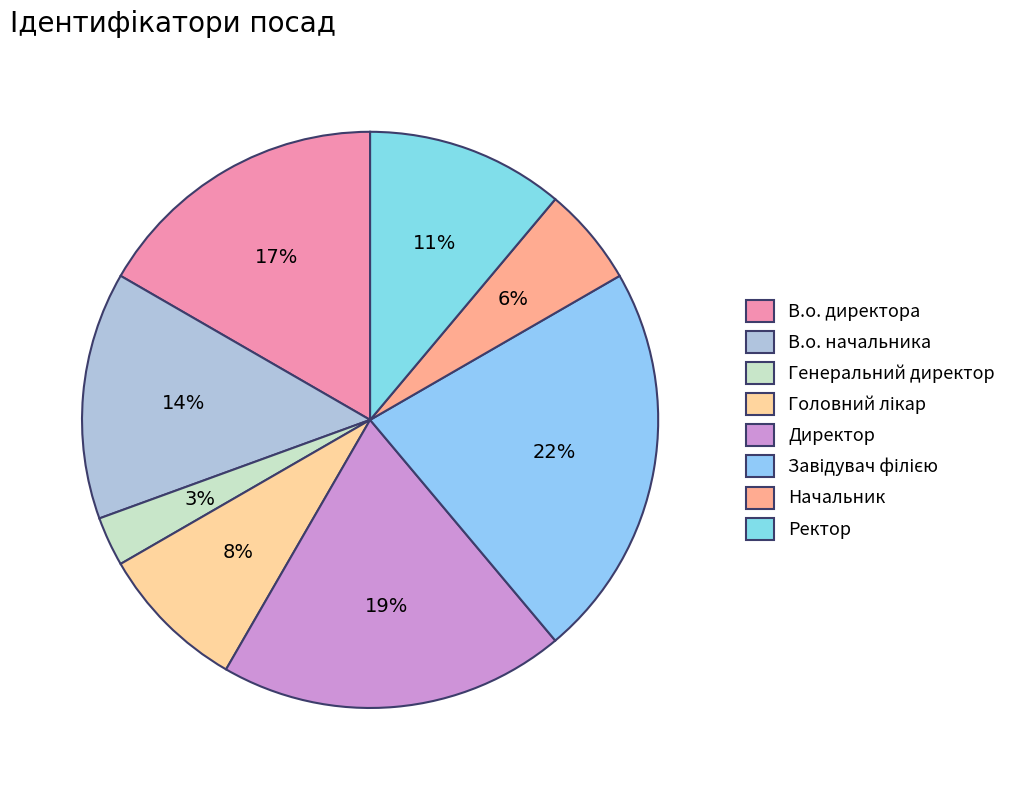

Is Завідувач філією the majority of the pie?

No